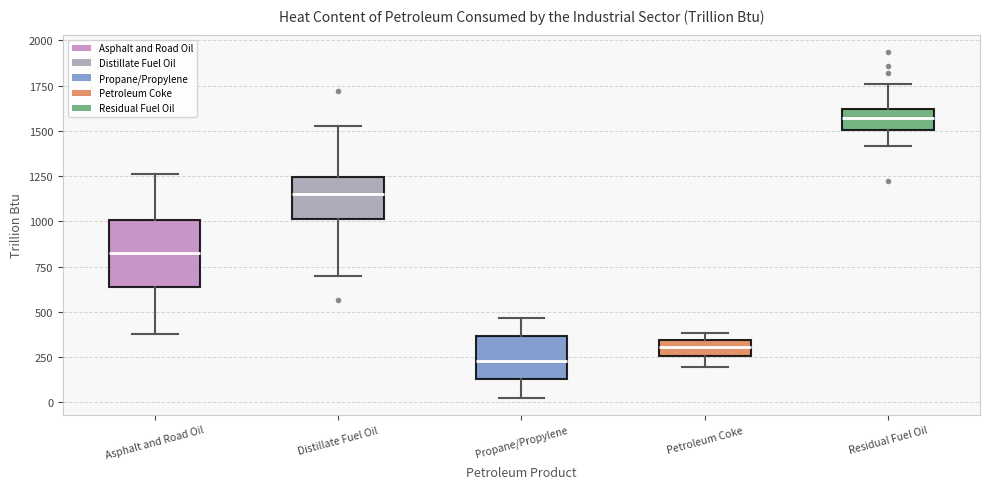

Comparing the boxes themselves (not the whiskers), which one is the tallest?

Asphalt and Road Oil